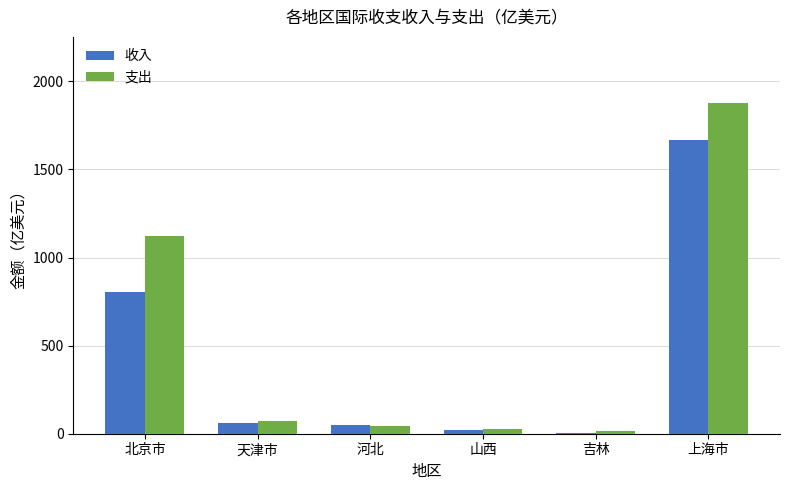

Which series has the largest total across all categories?

支出